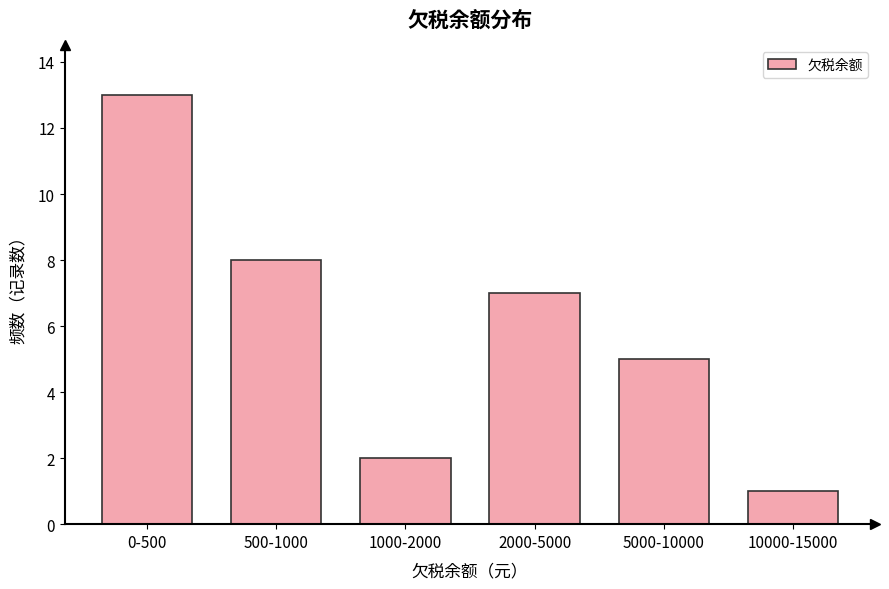

Reading left to right, list all the values displayed in this chart.

13	8	2	7	5	1